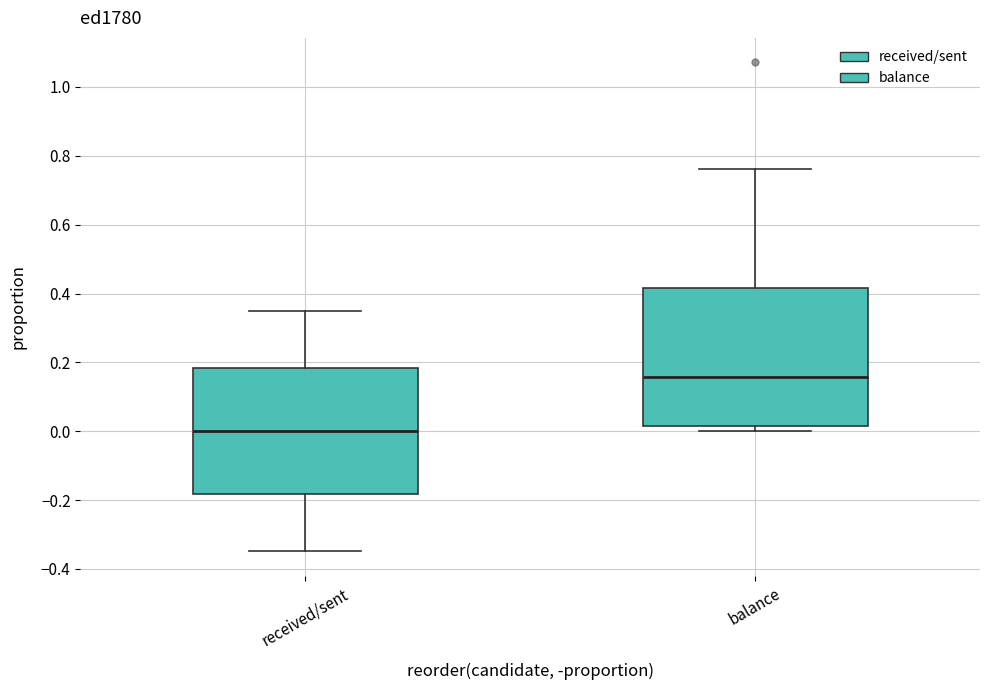

Which box has the lowest median line?

received/sent